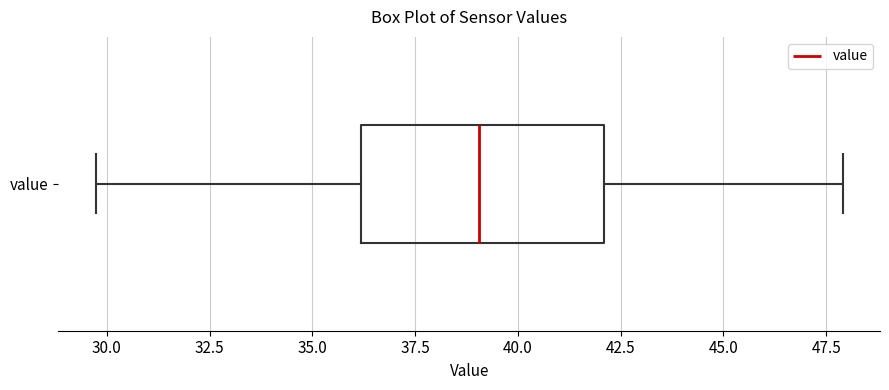

Transcribe this box plot: give where the median line is, the range the box spans, and where the two whiskers end, as read against the x-axis. The values are not printed on the chart, so give them approximately, as read against the axis.

median 39.0, box 36.0 to 42.0, whiskers 29.5 to 48.0